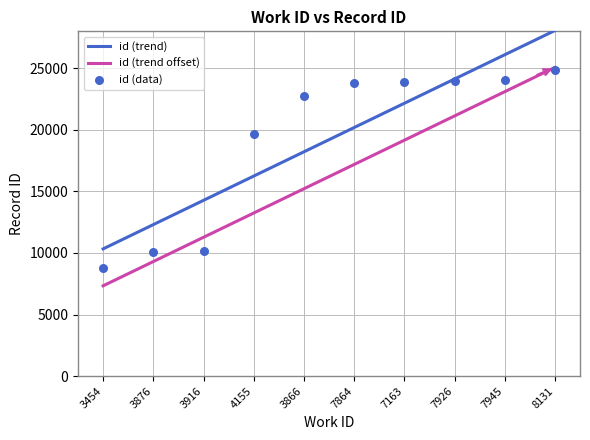

What is the ratio of the value at 4155 to the value at 3454?

2.2